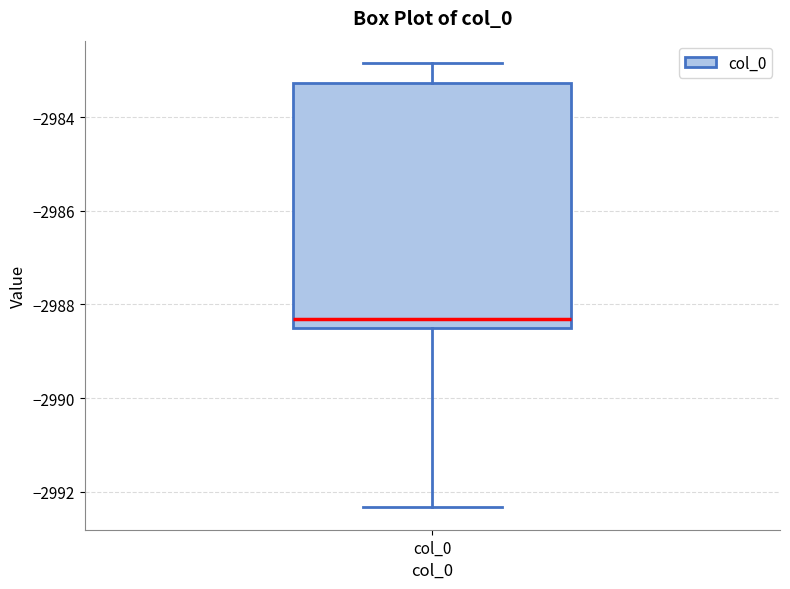

Transcribe this box plot: give where the median line is, the range the box spans, and where the two whiskers end, as read against the y-axis. The values are not printed on the chart, so give them approximately, as read against the axis.

median -2988.4, box -2988.6 to -2983.2, whiskers -2992.4 to -2982.8